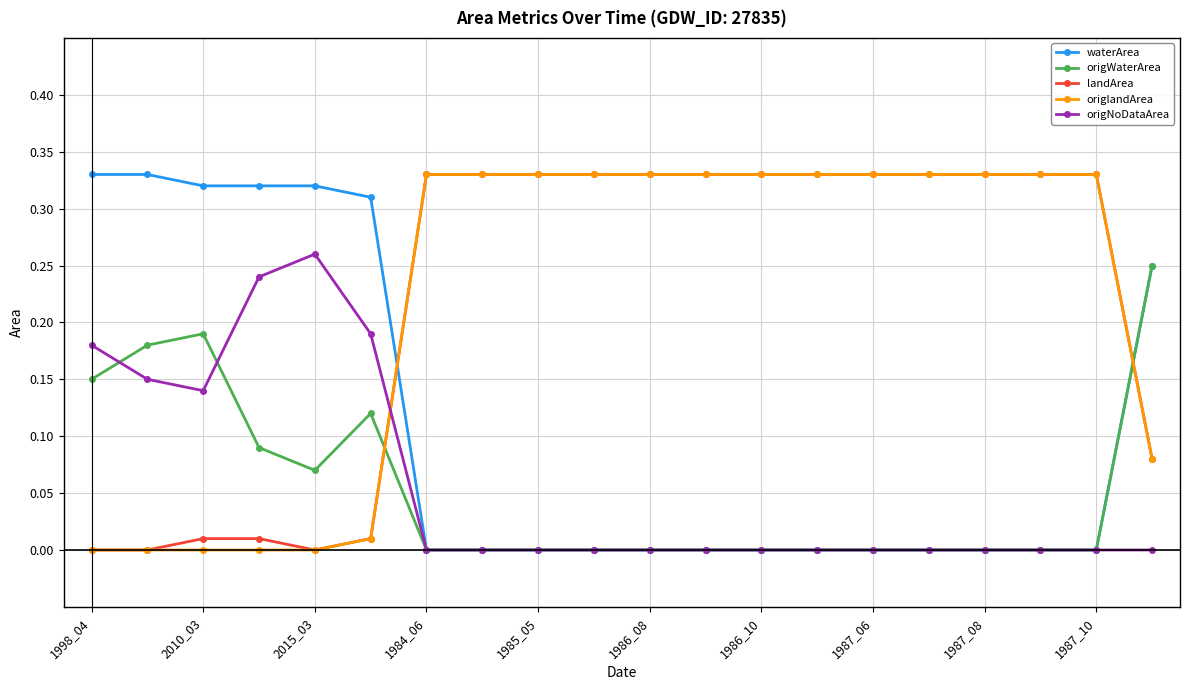

How many intersections are there between landArea and origNoDataArea?

1